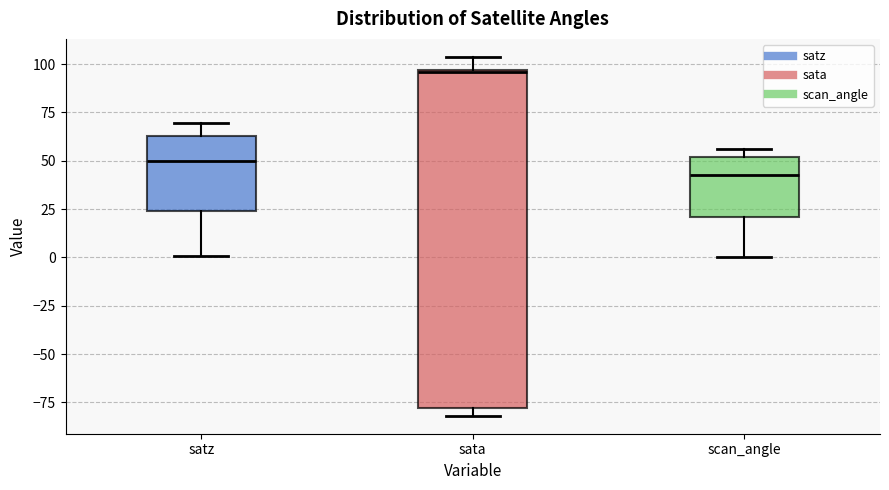

Which box is the tallest, from its lower edge to its upper edge?

sata